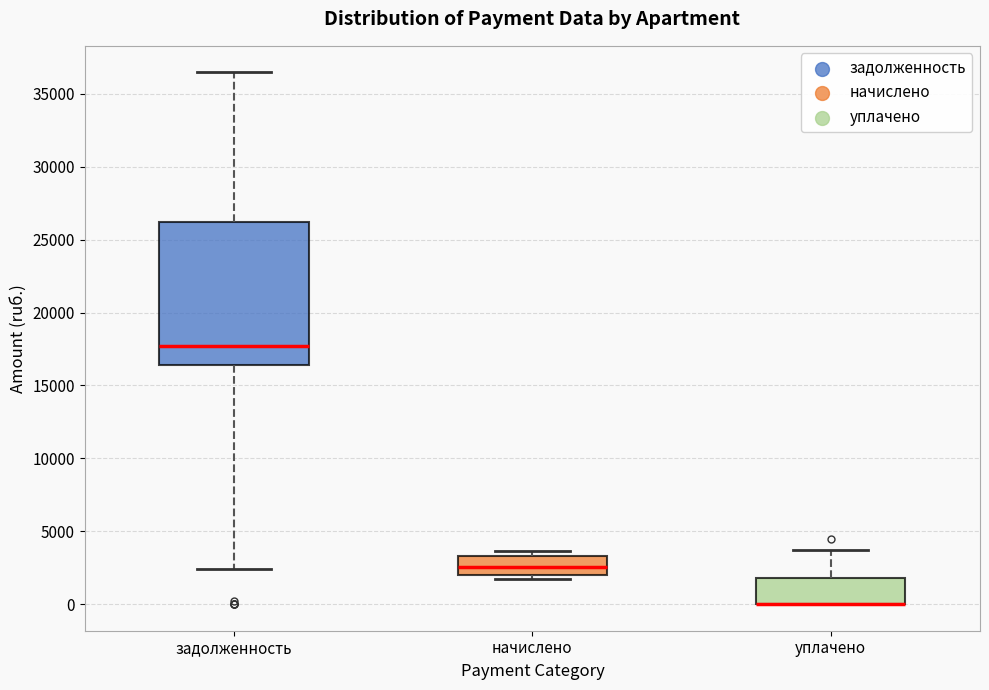

Reading left to right, read every box against the y-axis: the position of its median line, the range the box covers, and the ends of its whiskers. The values are not printed on the chart, so give them approximately, as read against the axis.

задолженность: median 17500, box 16500 to 26000, whiskers 2500 to 36500
начислено: median 2500, box 2000 to 3500, whiskers 2000 (just below the box's lower edge) to 3500 (just above the box's upper edge)
уплачено: median 0 (drawn on the box's lower edge), box 0 to 2000, whiskers 0 to 3500